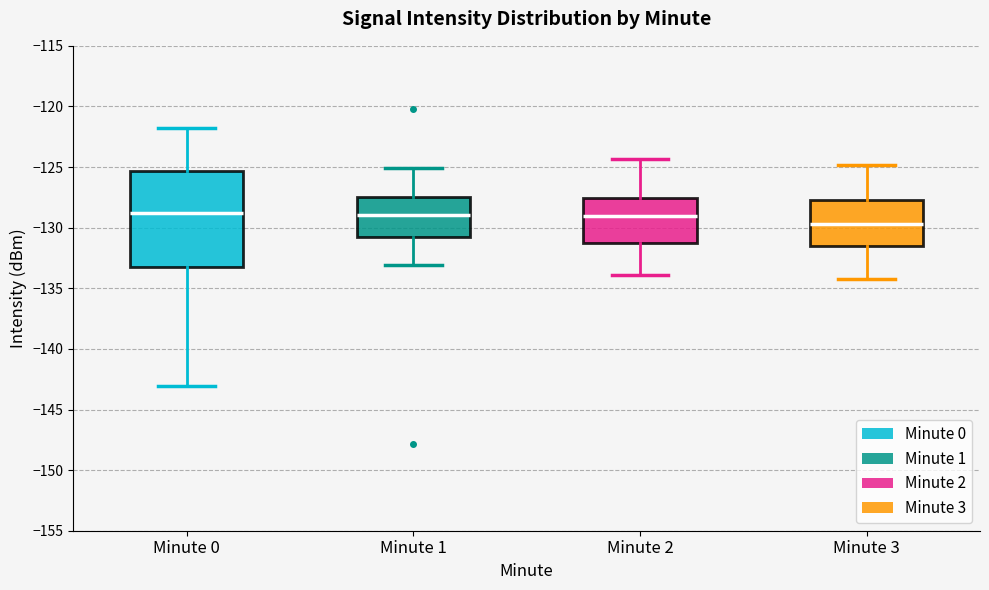

Reading left to right, transcribe this box plot: for each box, give where its median line is, the range the box spans, and where its two whiskers end, as read against the y-axis. The values are not printed on the chart, so give them approximately, as read against the axis.

Minute 0: median -129.0, box -133.0 to -125.5, whiskers -143.0 to -122.0
Minute 1: median -129.0, box -131.0 to -127.5, whiskers -133.0 to -125.0
Minute 2: median -129.0, box -131.0 to -127.5, whiskers -134.0 to -124.5
Minute 3: median -129.5, box -131.5 to -127.5, whiskers -134.0 to -125.0